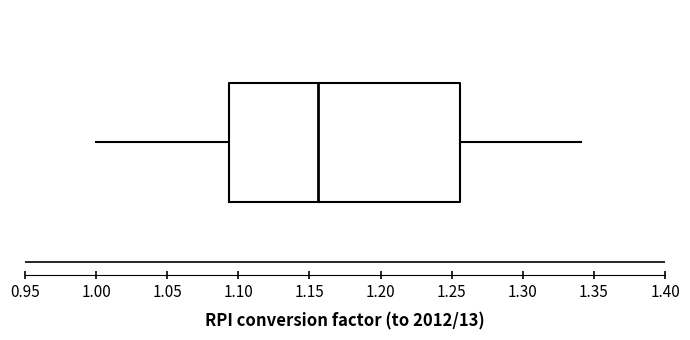

Transcribe this box plot: give where the median line is, the range the box spans, and where the two whiskers end, as read against the x-axis. The values are not printed on the chart, so give them approximately, as read against the axis.

median 1.155, box 1.095 to 1.255, whiskers 1.000 to 1.340